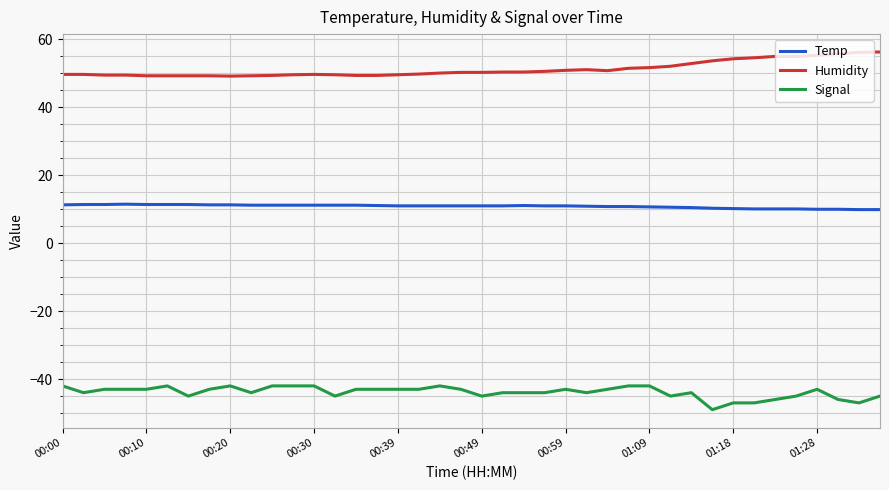

What is the difference between the maximum and minimum values in the Humidity series?

7.1